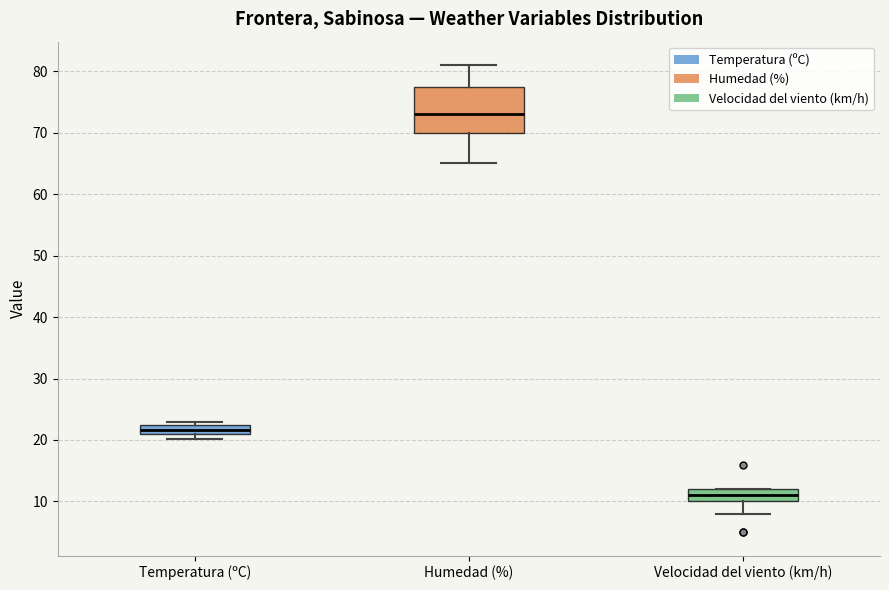

Which box is the tallest, from its lower edge to its upper edge?

Humedad (%)